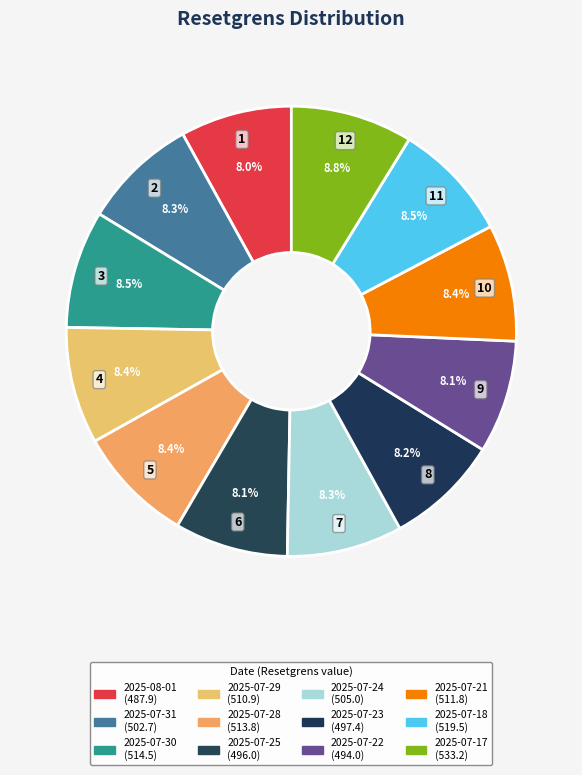

Which slice is the smallest?

2025-08-01